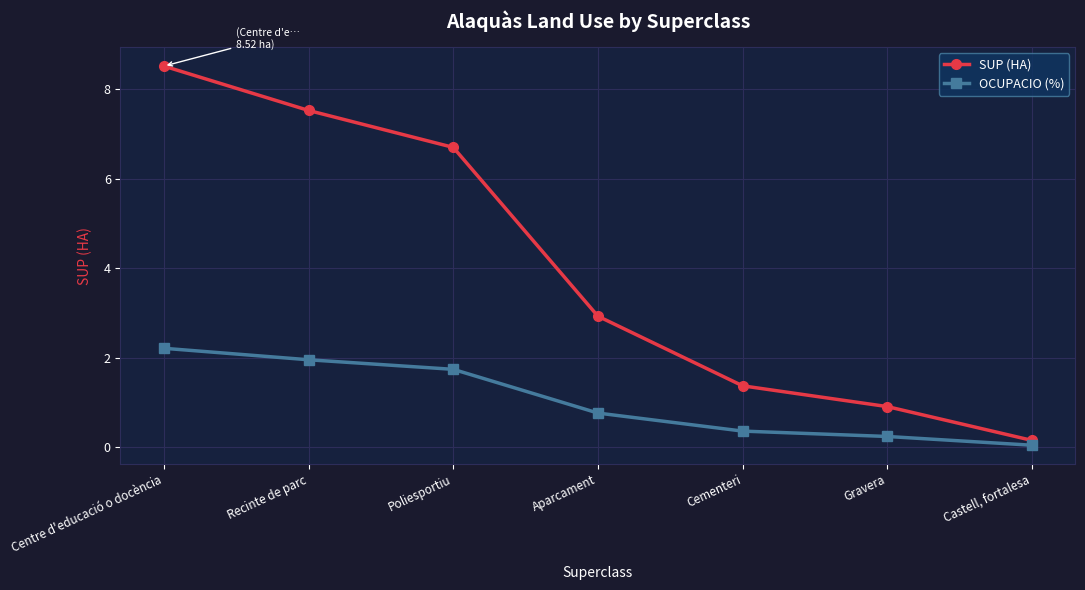

True or false: SUP (HA) has more than 0 points higher than both neighbors.

False